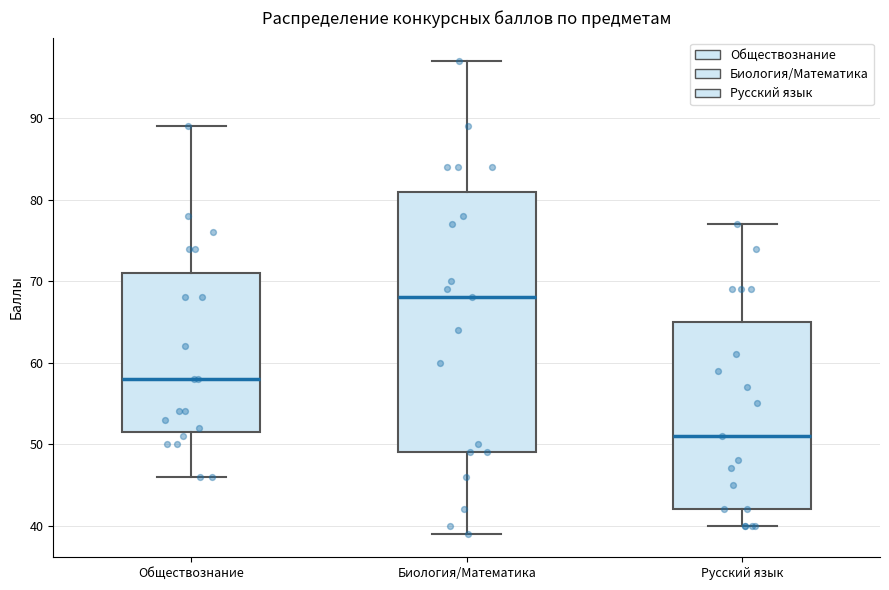

Reading left to right, transcribe this box plot: for each box, give where its median line is, the range the box spans, and where its two whiskers end, as read against the y-axis. The values are not printed on the chart, so give them approximately, as read against the axis.

Обществознание: median 58, box 52 to 71, whiskers 46 to 89
Биология/Математика: median 68, box 49 to 81, whiskers 39 to 97
Русский язык: median 51, box 42 to 65, whiskers 40 to 77